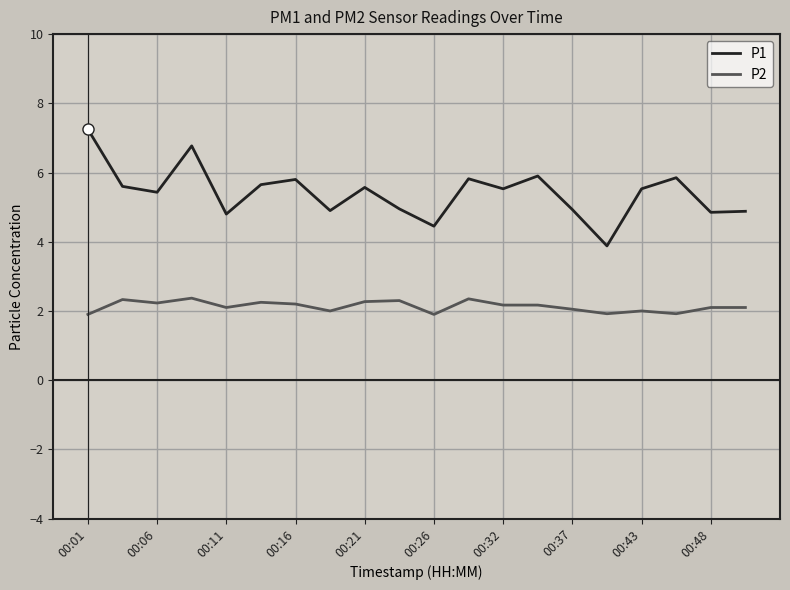

Which series has the largest range (max minus min)?

P1